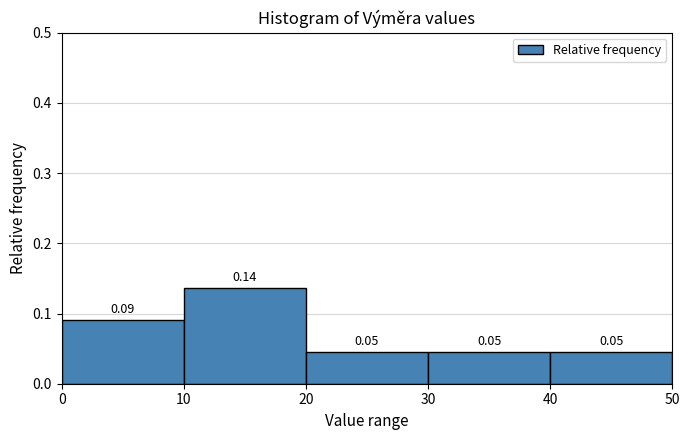

Over which range of the x-axis is the bar tallest?

10 to 20